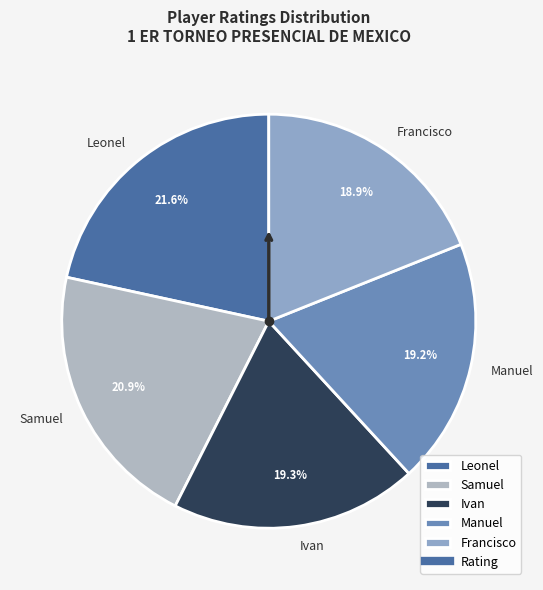

What percentage do Leonel and Francisco together represent?

40.5%